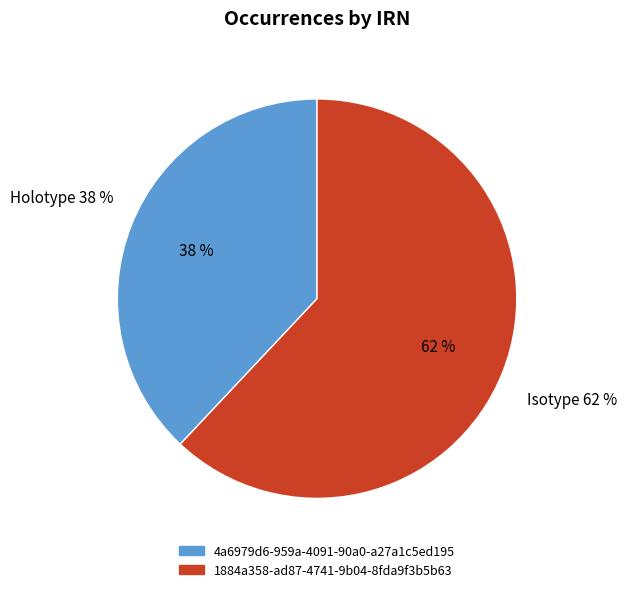

How many slices are in this pie chart?

2